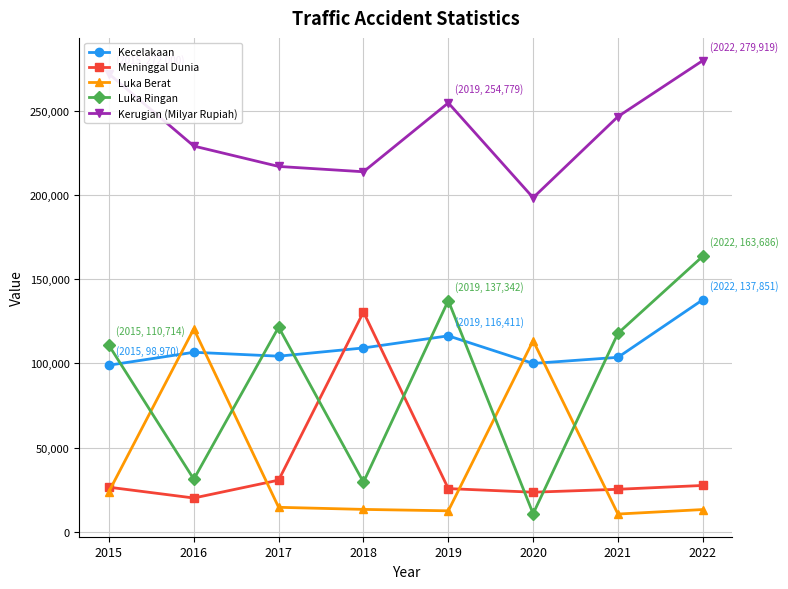

What is the total value across all series at 2019?

546678